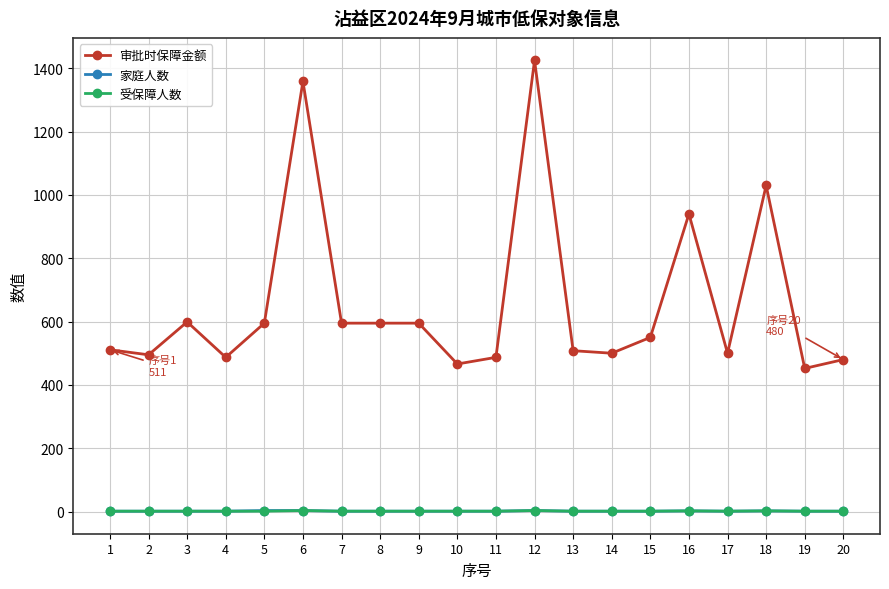

How many values in the 家庭人数 series exceed 1?

5